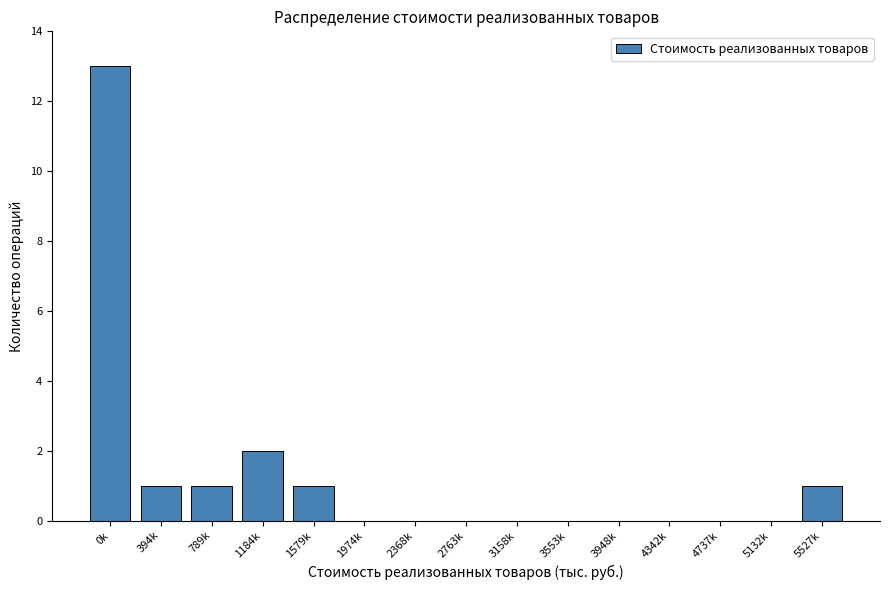

Reading left to right, extract all data points from this chart.

0k=13	394k=1	789k=1	1184k=2	1579k=1	1974k=0	2368k=0	2763k=0	3158k=0	3553k=0	3948k=0	4342k=0	4737k=0	5132k=0	5527k=1